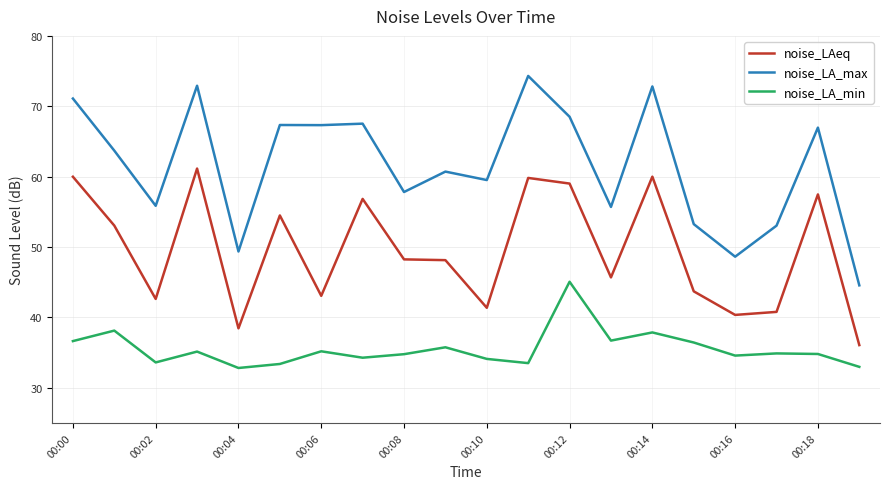

Which series has the largest total across all categories?

noise_LA_max